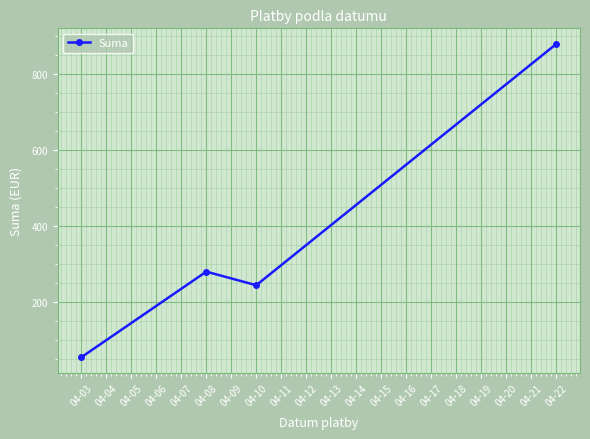

What is the value of the 1st point from the left?

54.8